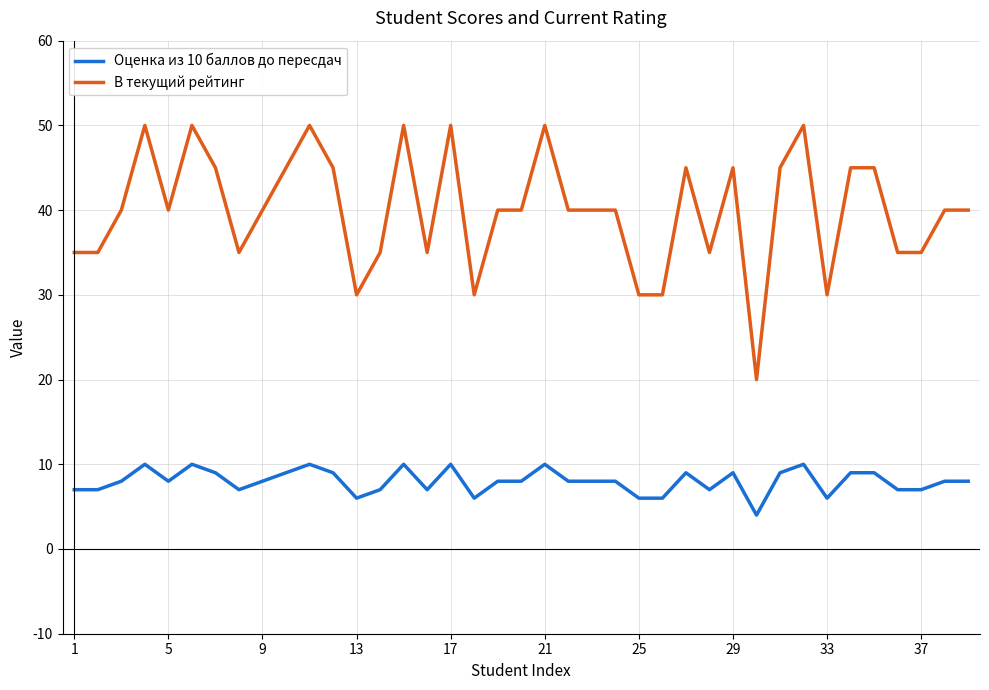

At how many categories does at least one series exceed 23?

38